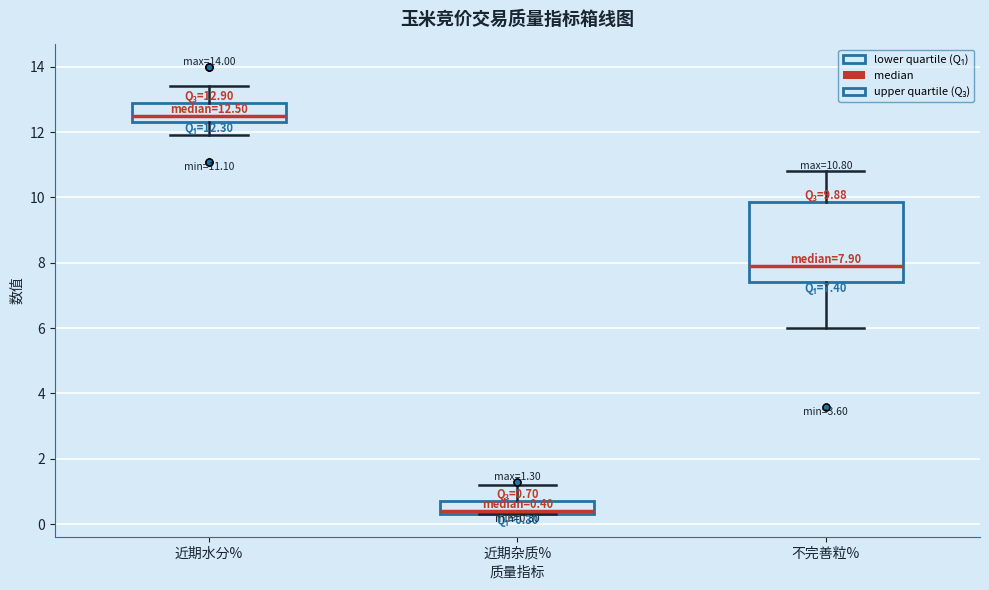

Which box has the highest median line?

近期水分%